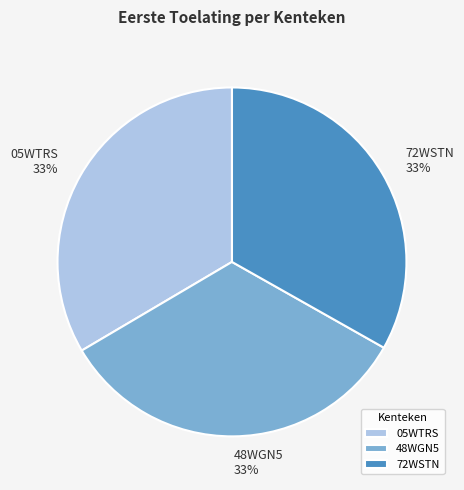

To the nearest percent, what percentage of the pie is 72WSTN?

33%